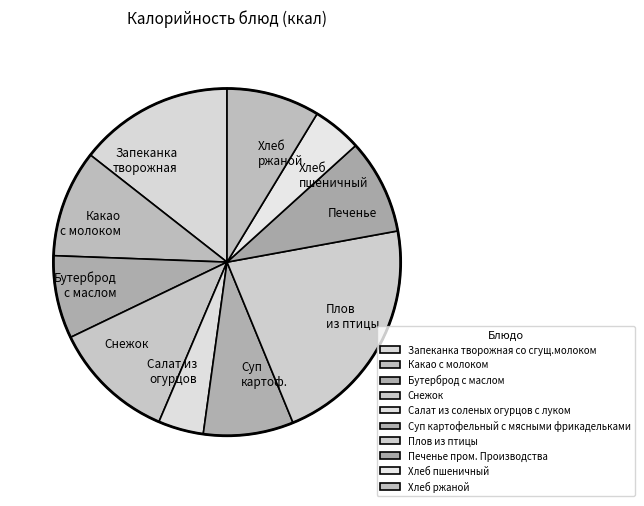

What is the largest slice in the pie chart?

Плов из птицы